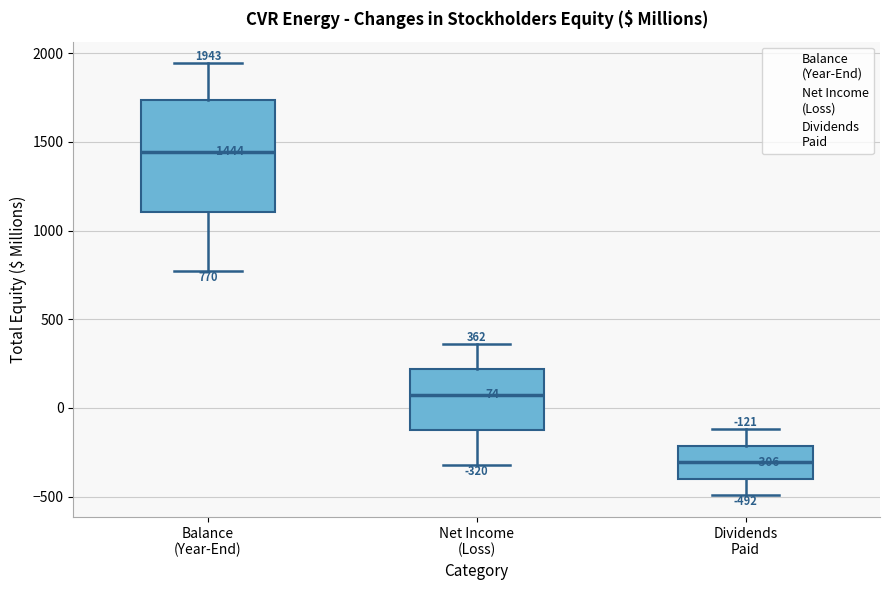

Which box's median line is the highest?

Balance (Year-End)